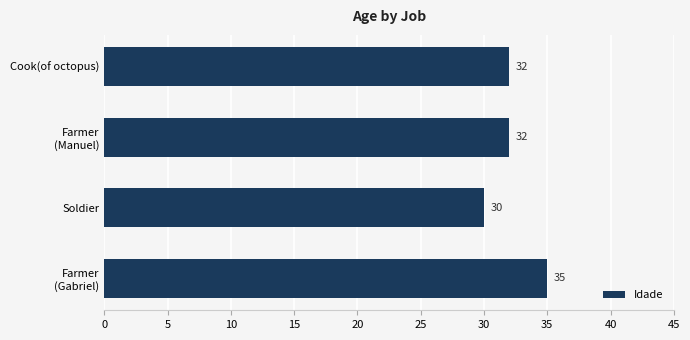

Reading top to bottom, transcribe all the data shown in this chart.

32	32	30	35